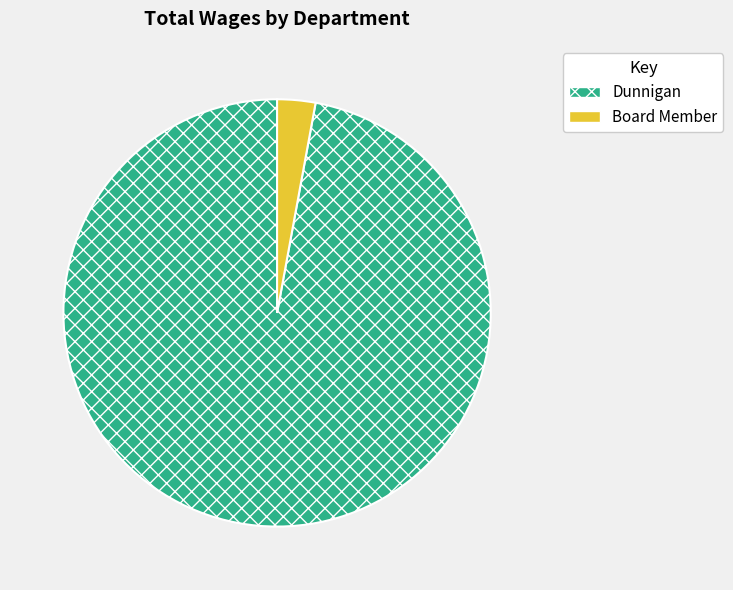

Is there a majority slice in this chart?

Yes